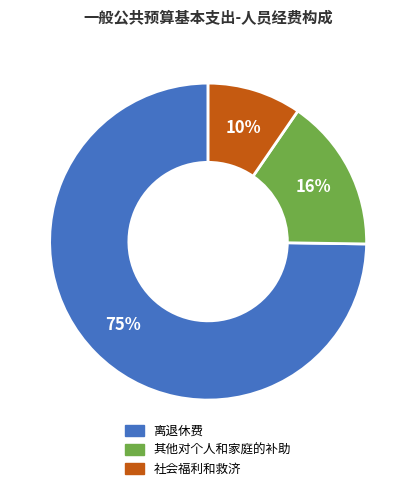

Is the sum of 社会福利和救济 and 离退休费 greater than half?

Yes